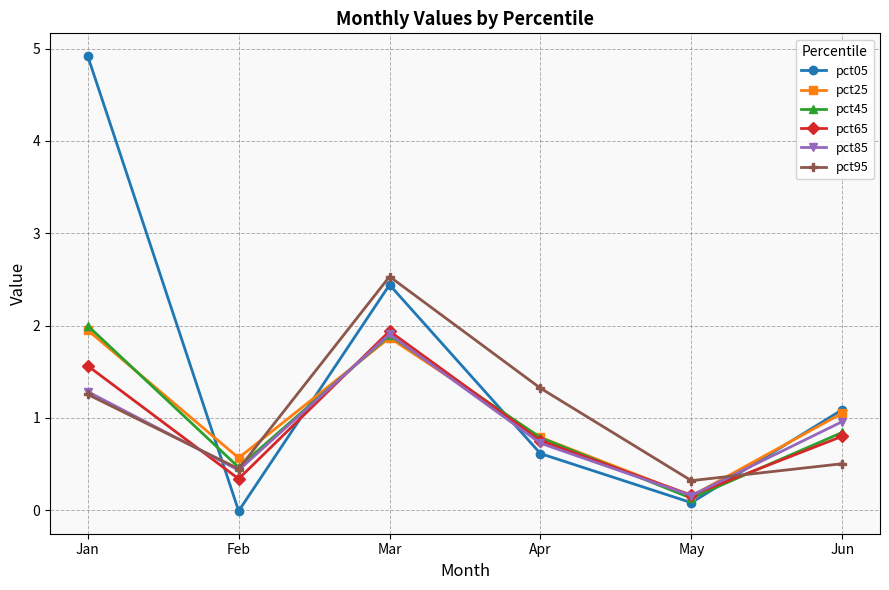

Which series has the largest range (max minus min)?

pct05